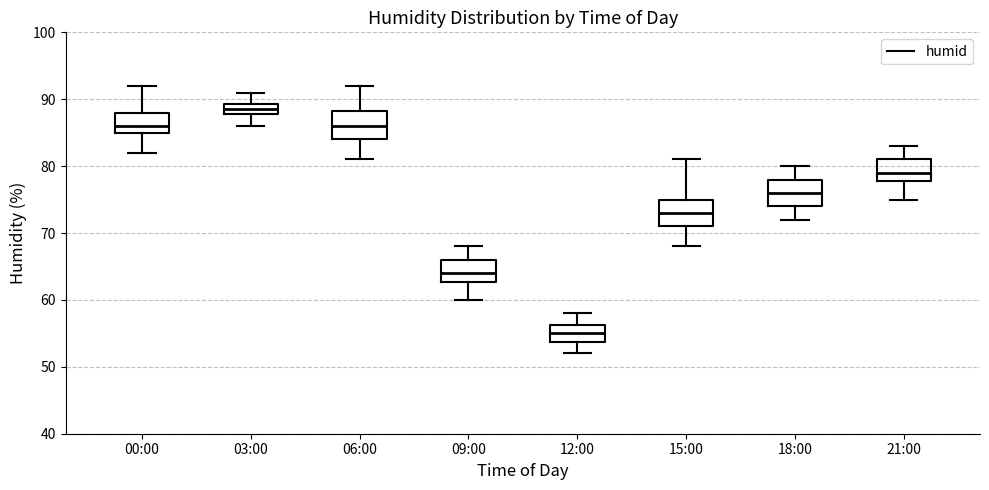

Reading left to right, transcribe this box plot: for each box, give where its median line is, the range the box spans, and where its two whiskers end, as read against the y-axis. The values are not printed on the chart, so give them approximately, as read against the axis.

00:00: median 86, box 85 to 88, whiskers 82 to 92
03:00: median 89 (inside the box), box 88 to 89, whiskers 86 to 91
06:00: median 86, box 84 to 88, whiskers 81 to 92
09:00: median 64, box 63 to 66, whiskers 60 to 68
12:00: median 55, box 54 to 56, whiskers 52 to 58
15:00: median 73, box 71 to 75, whiskers 68 to 81
18:00: median 76, box 74 to 78, whiskers 72 to 80
21:00: median 79, box 78 to 81, whiskers 75 to 83